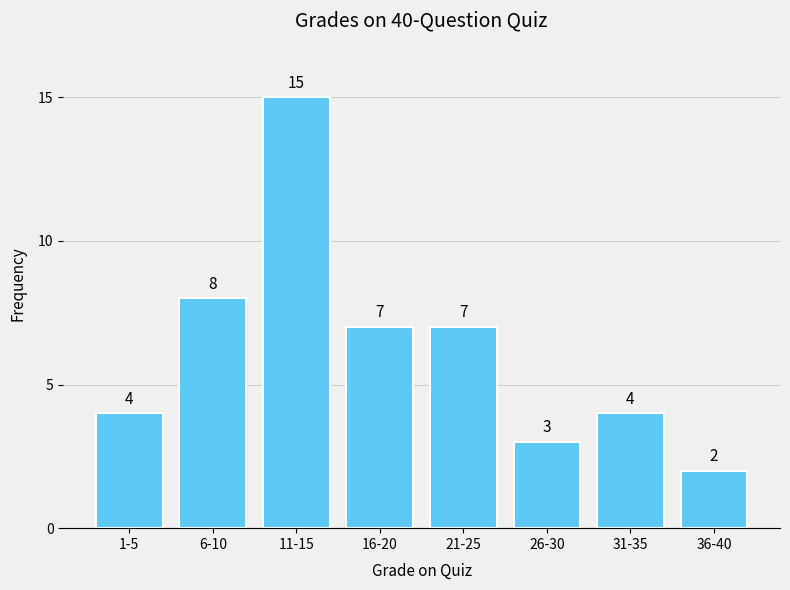

Reading left to right, what are all the values shown in this chart?

1-5=4	6-10=8	11-15=15	16-20=7	21-25=7	26-30=3	31-35=4	36-40=2